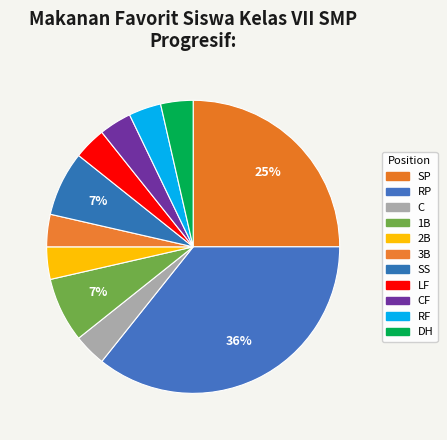

Is CF the majority of the pie?

No